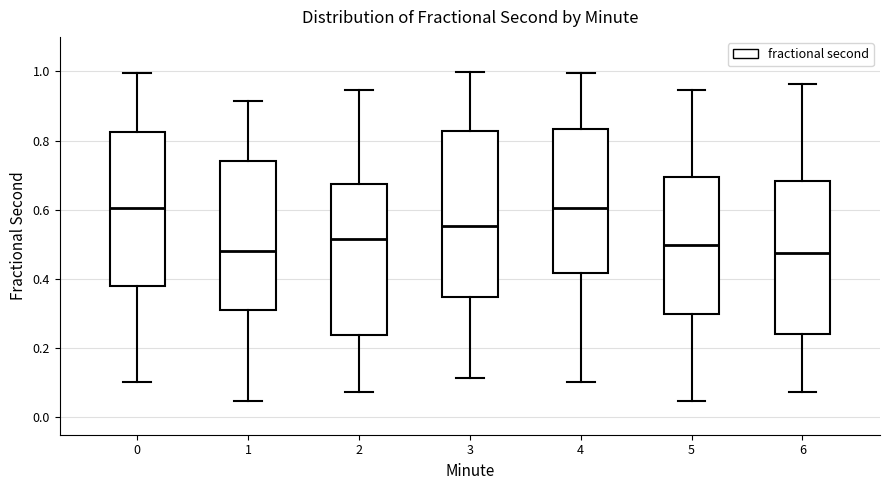

Reading left to right, transcribe this box plot: for each box, give where its median line is, the range the box spans, and where its two whiskers end, as read against the y-axis. The values are not printed on the chart, so give them approximately, as read against the axis.

0: median 0.60, box 0.38 to 0.82, whiskers 0.10 to 1.00
1: median 0.48, box 0.32 to 0.74, whiskers 0.04 to 0.92
2: median 0.52, box 0.24 to 0.68, whiskers 0.08 to 0.94
3: median 0.56, box 0.34 to 0.82, whiskers 0.12 to 1.00
4: median 0.60, box 0.42 to 0.84, whiskers 0.10 to 1.00
5: median 0.50, box 0.30 to 0.70, whiskers 0.04 to 0.94
6: median 0.48, box 0.24 to 0.68, whiskers 0.08 to 0.96